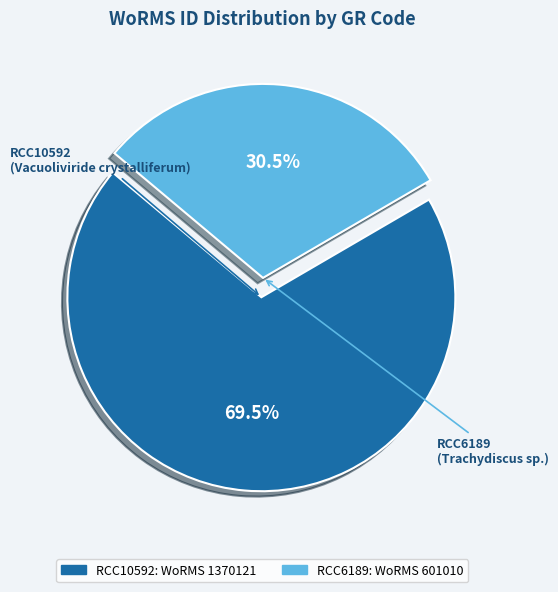

How many segments does this pie chart have?

2